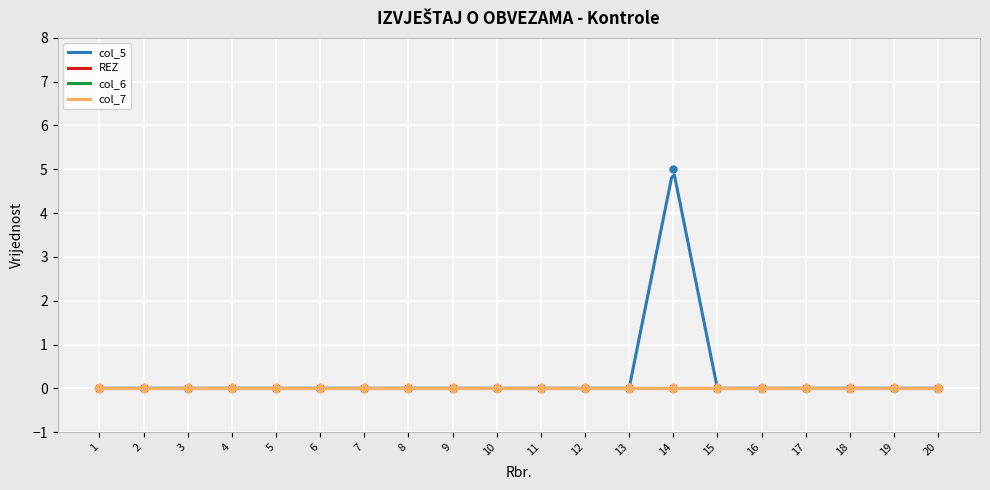

True or false: col_7 has more than 2 interior local peaks.

False